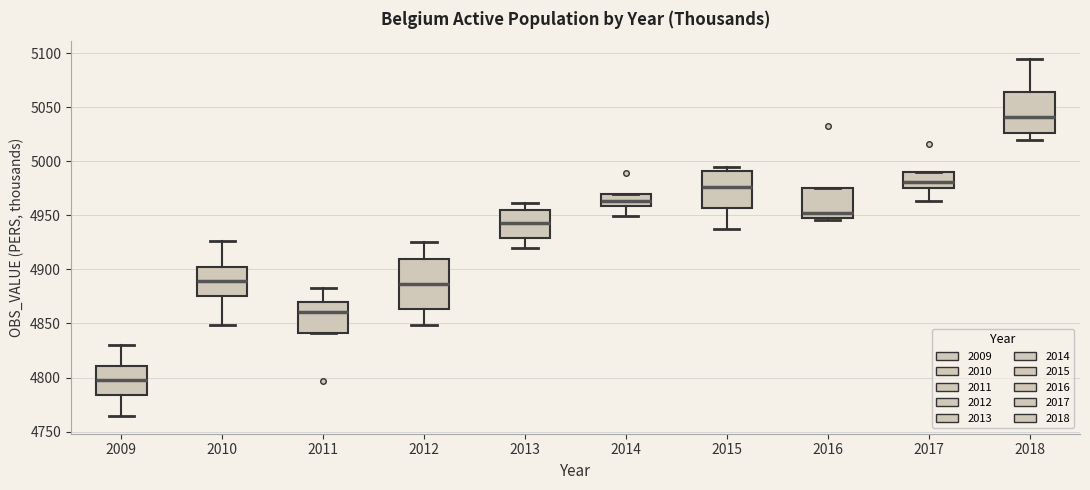

Reading left to right, read every box against the y-axis: the position of its median line, the range the box covers, and the ends of its whiskers. The values are not printed on the chart, so give them approximately, as read against the axis.

2009: median 4795, box 4785 to 4810, whiskers 4765 to 4830
2010: median 4890, box 4875 to 4900, whiskers 4850 to 4925
2011: median 4860, box 4840 to 4870, whiskers 4840 to 4880
2012: median 4885, box 4865 to 4910, whiskers 4850 to 4925
2013: median 4945, box 4930 to 4955, whiskers 4920 to 4960
2014: median 4965, box 4960 to 4970, whiskers 4950 to 4970
2015: median 4975, box 4955 to 4990, whiskers 4935 to 4995
2016: median 4955, box 4950 to 4975, whiskers 4945 to 4975
2017: median 4980, box 4975 to 4990, whiskers 4965 to 4990
2018: median 5040, box 5025 to 5065, whiskers 5020 to 5095